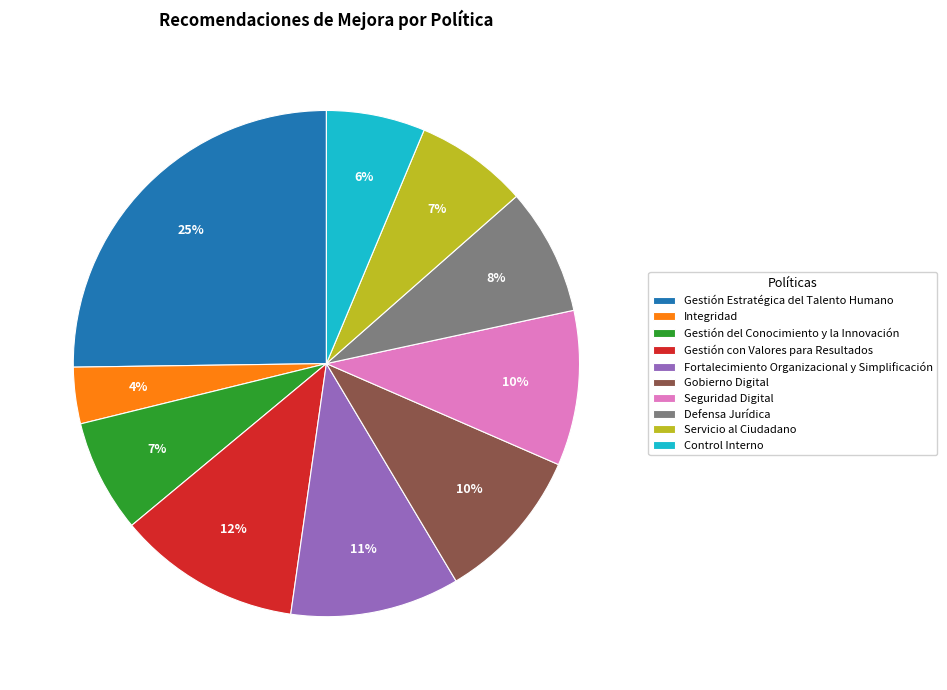

Which has a higher value, Gestión con Valores para Resultados or Defensa Jurídica?

Gestión con Valores para Resultados